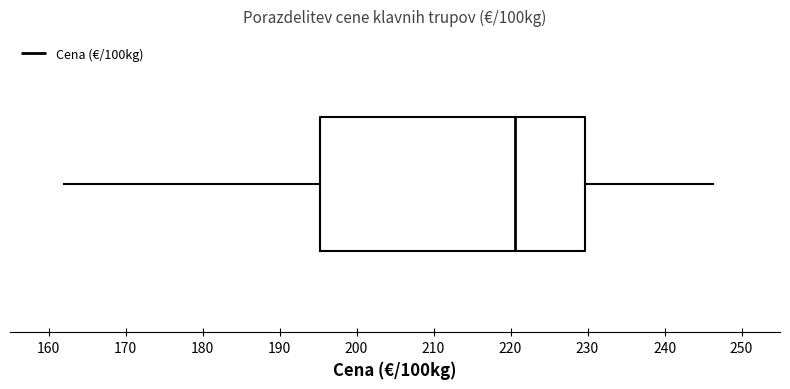

Read this box plot against the x-axis: the position of the median line, the range covered by the box, and the ends of both whiskers. The values are not printed on the chart, so give them approximately, as read against the axis.

median 221, box 195 to 230, whiskers 162 to 246